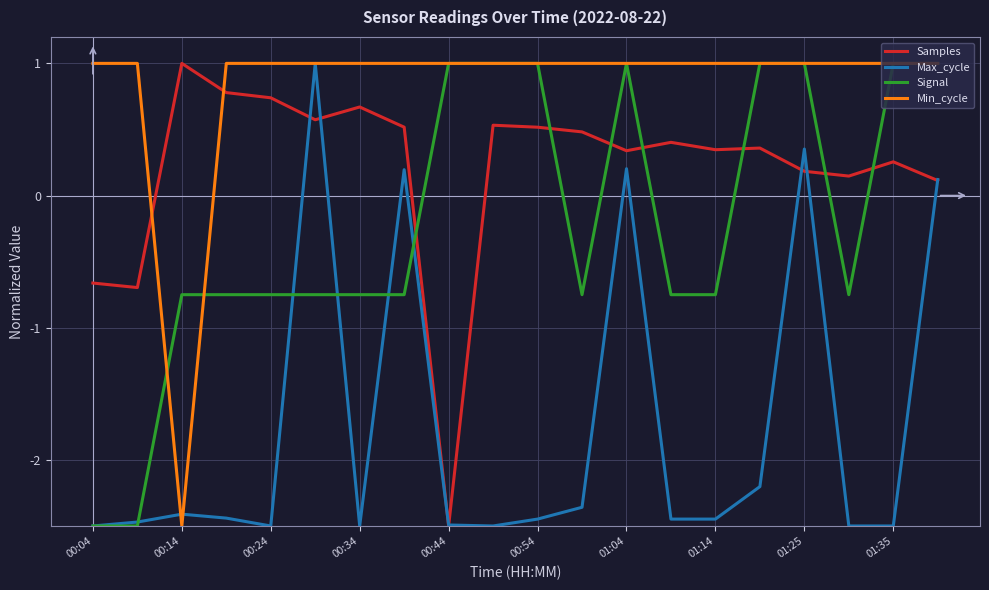

Which series has the largest total across all categories?

Min_cycle